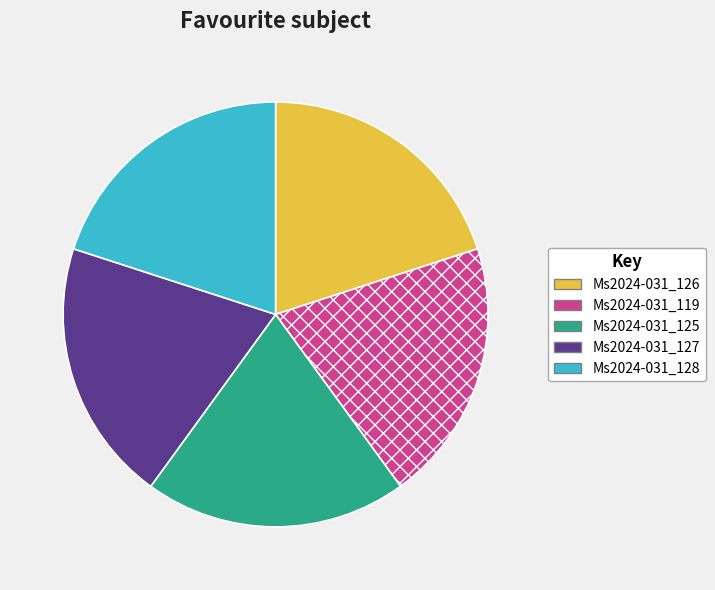

True or false: Ms2024-031_125 accounts for 13% of the total.

False